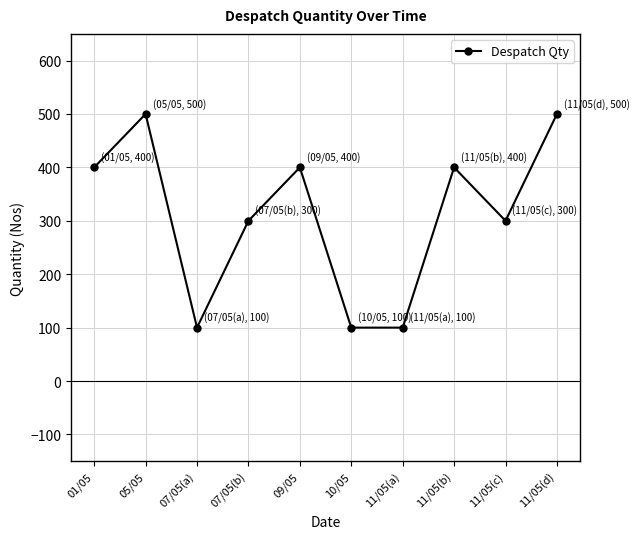

What is the label of the 1st point from the right?

11/05(d)